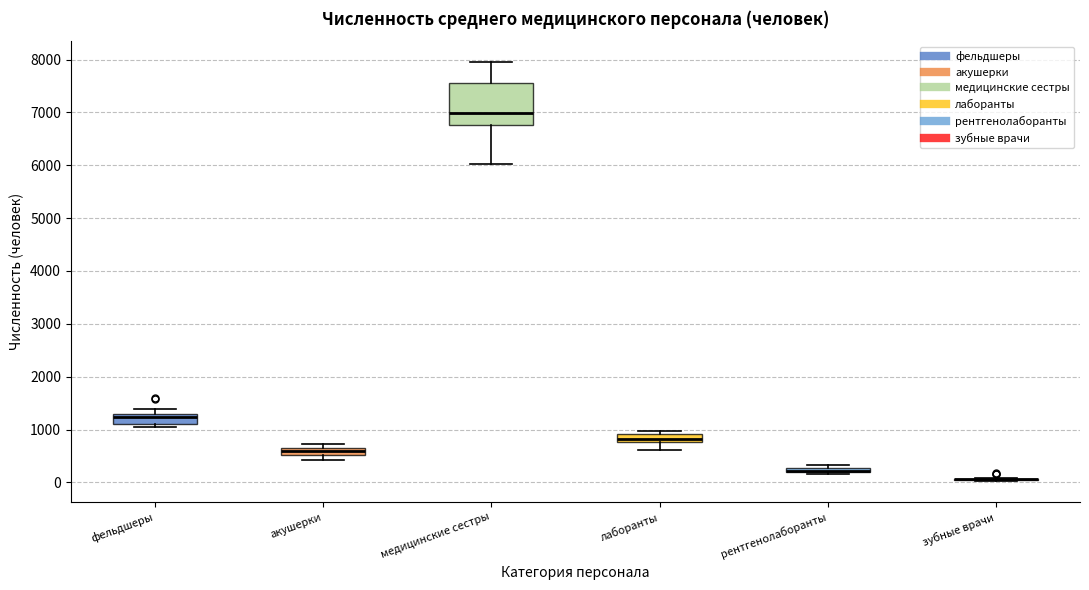

Comparing the boxes themselves (not the whiskers), which one is the tallest?

медицинские сестры